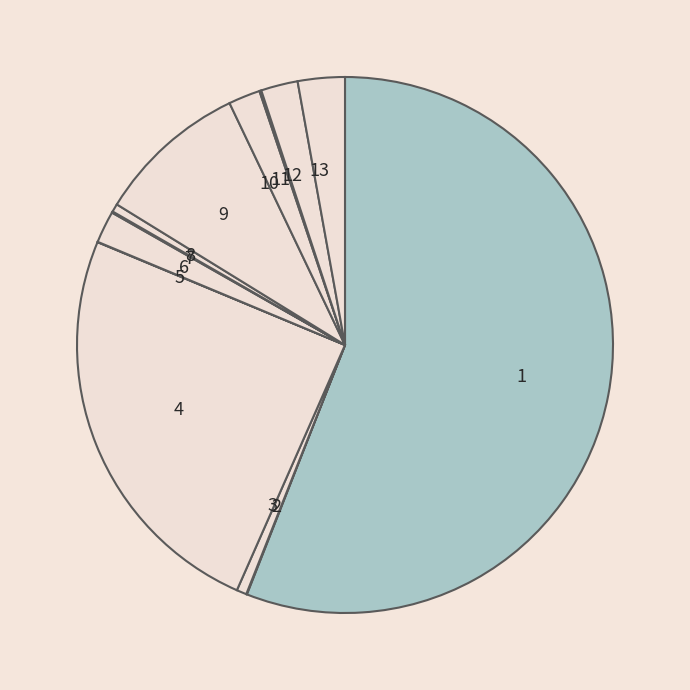

Does any single category account for the majority?

Yes